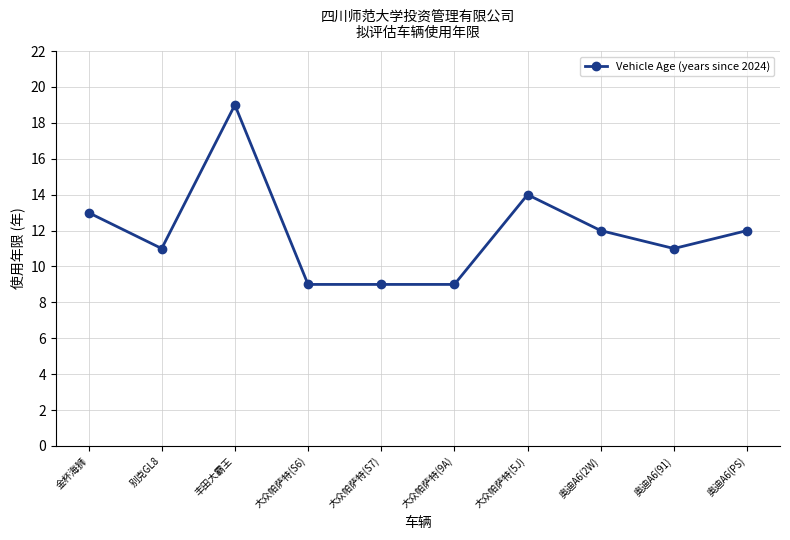

Where does the data first go above 12?

金杯海狮